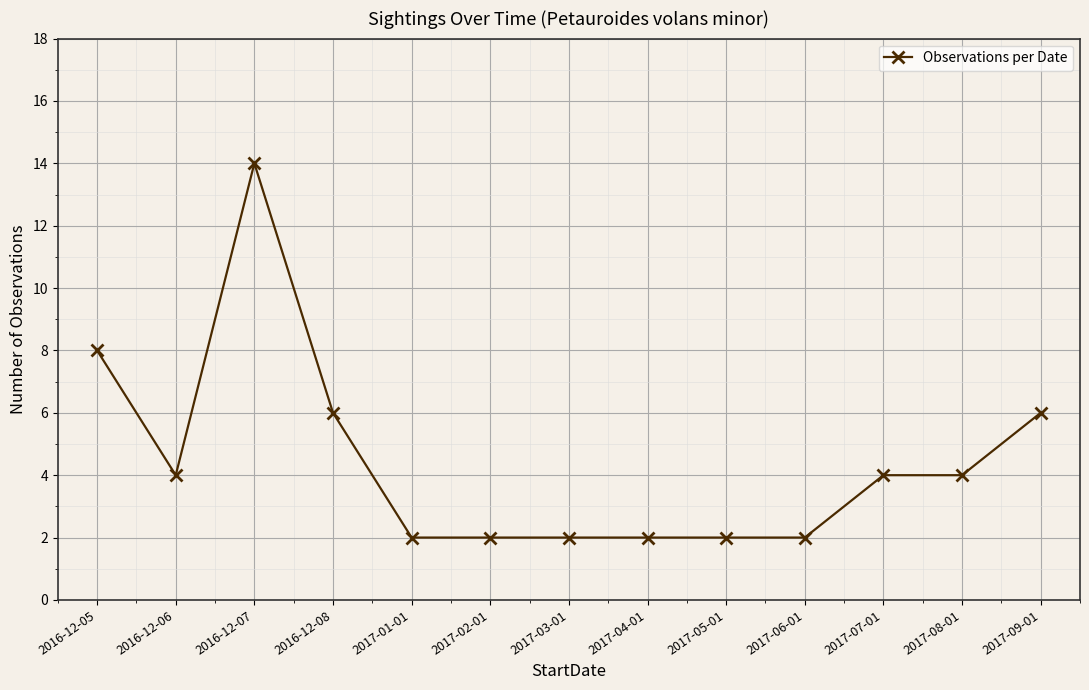

At which category does the data reach its first local peak?

2016-12-07